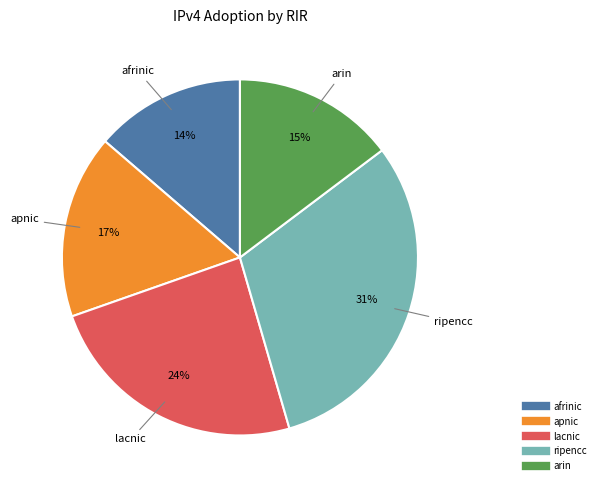

Count the number of slices in the pie.

5